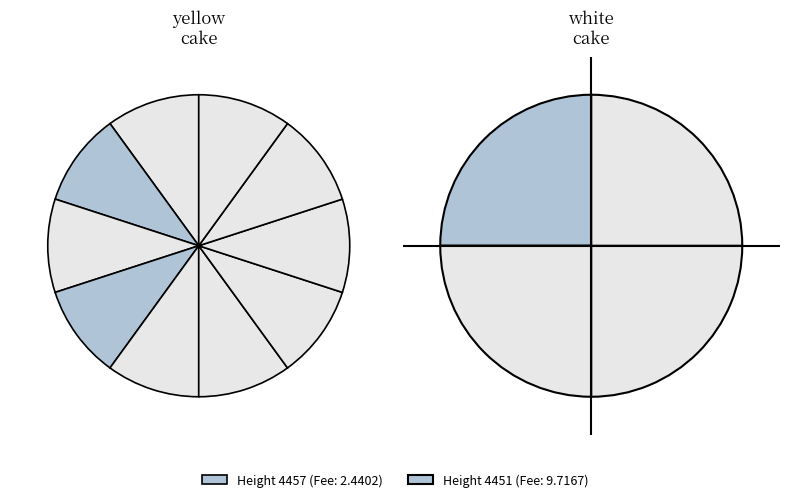

True or false: 4451 accounts for 73% of the total.

False